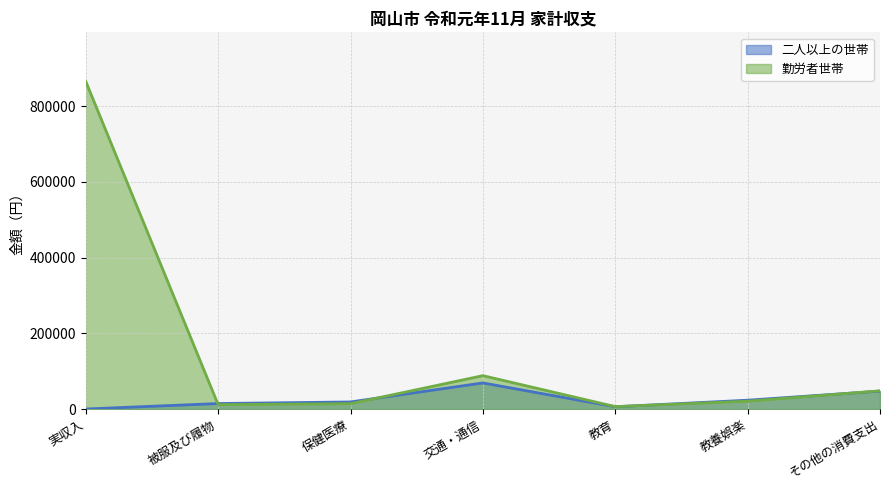

Which series changed the most between 交通・通信 and 教育?

勤労者世帯